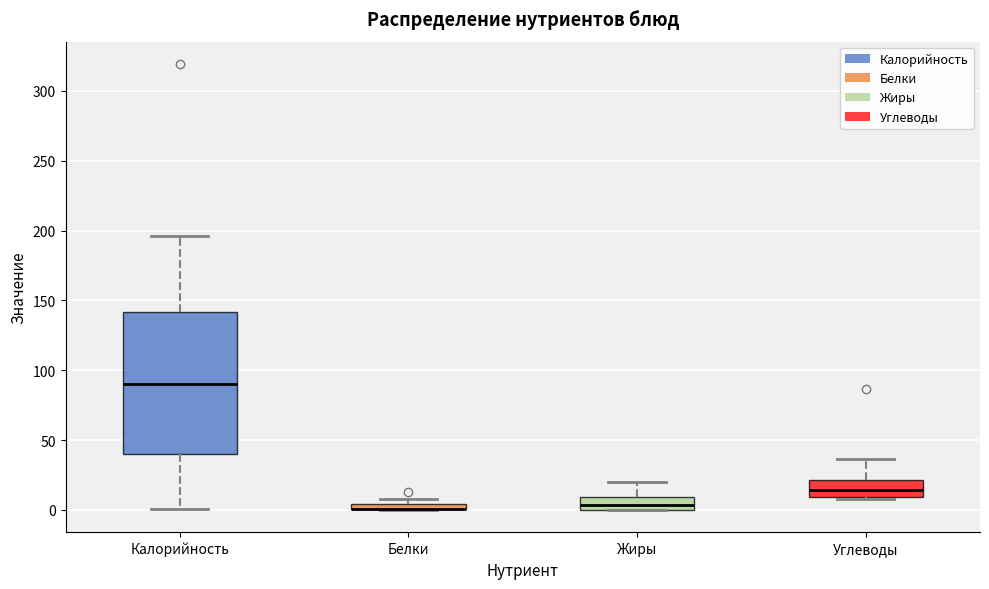

Where does the lower whisker of the box for Калорийность end on the y-axis? The values are not printed on the chart, so give them approximately, as read against the axis.

0